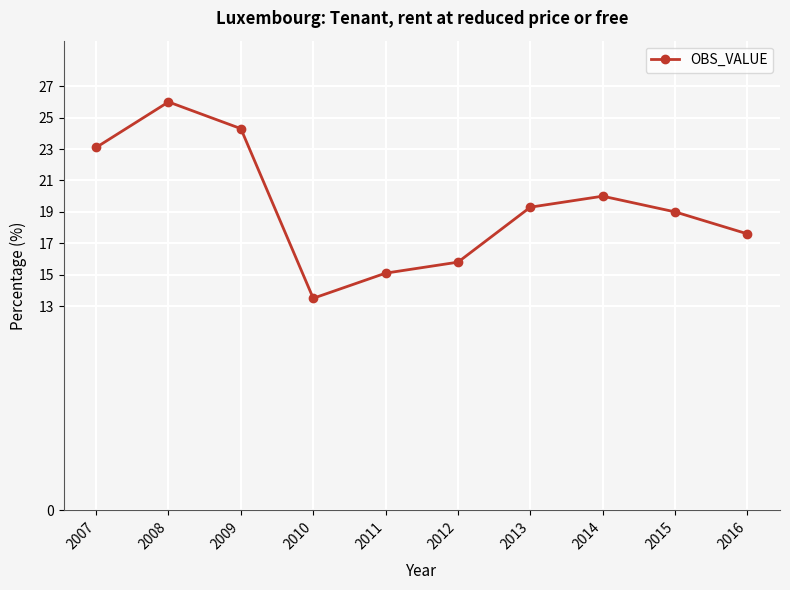

Which has a higher value, 2012 or 2014?

2014